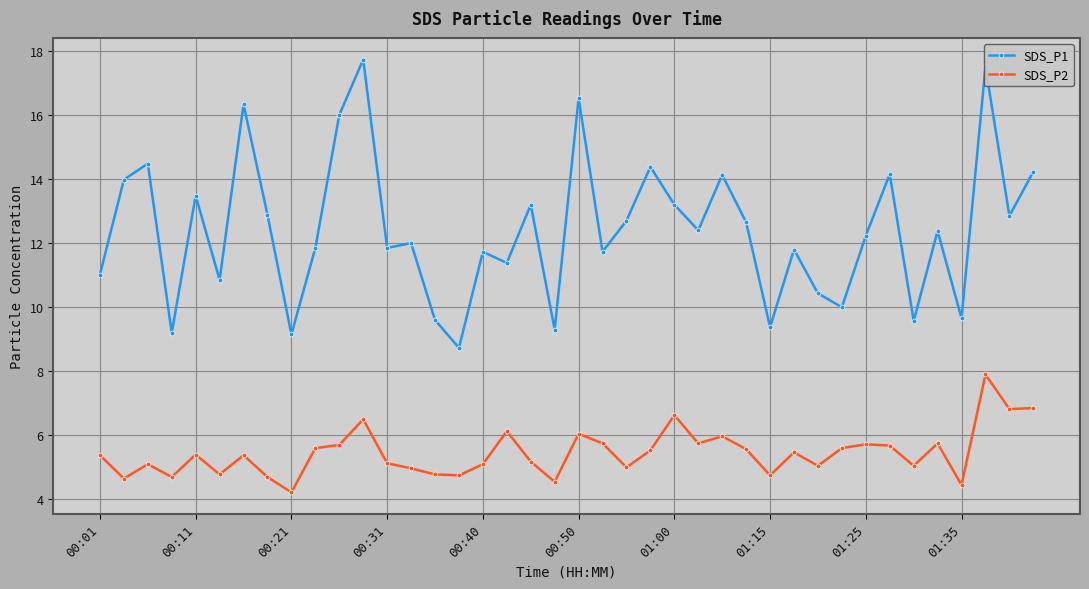

What is the sum of all SDS_P1 values?

496.6